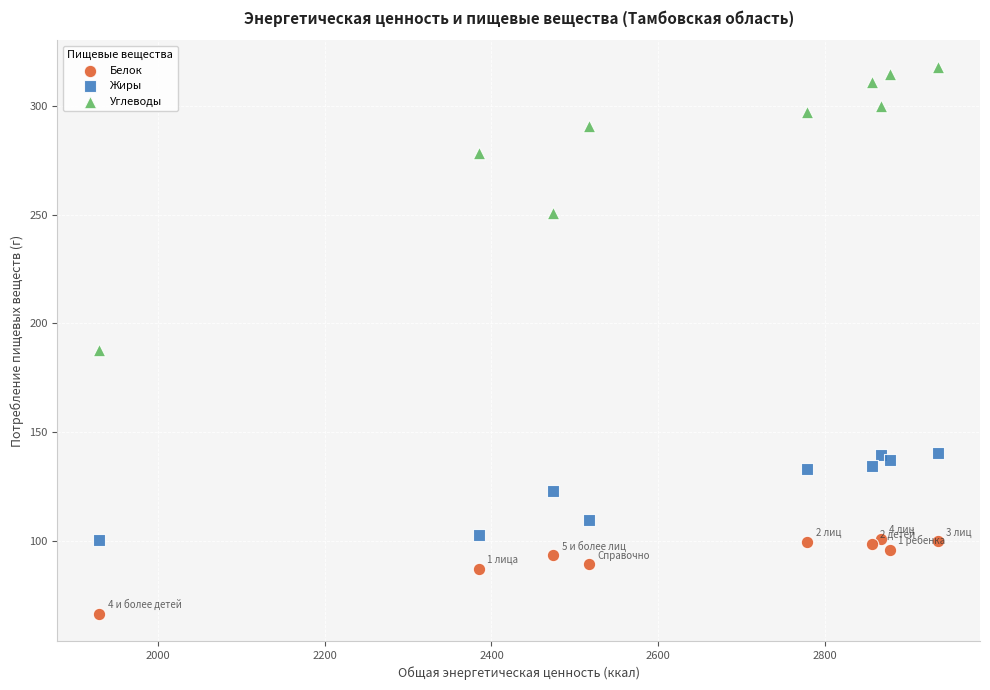

Which series reaches the minimum Y coordinate?

Белок